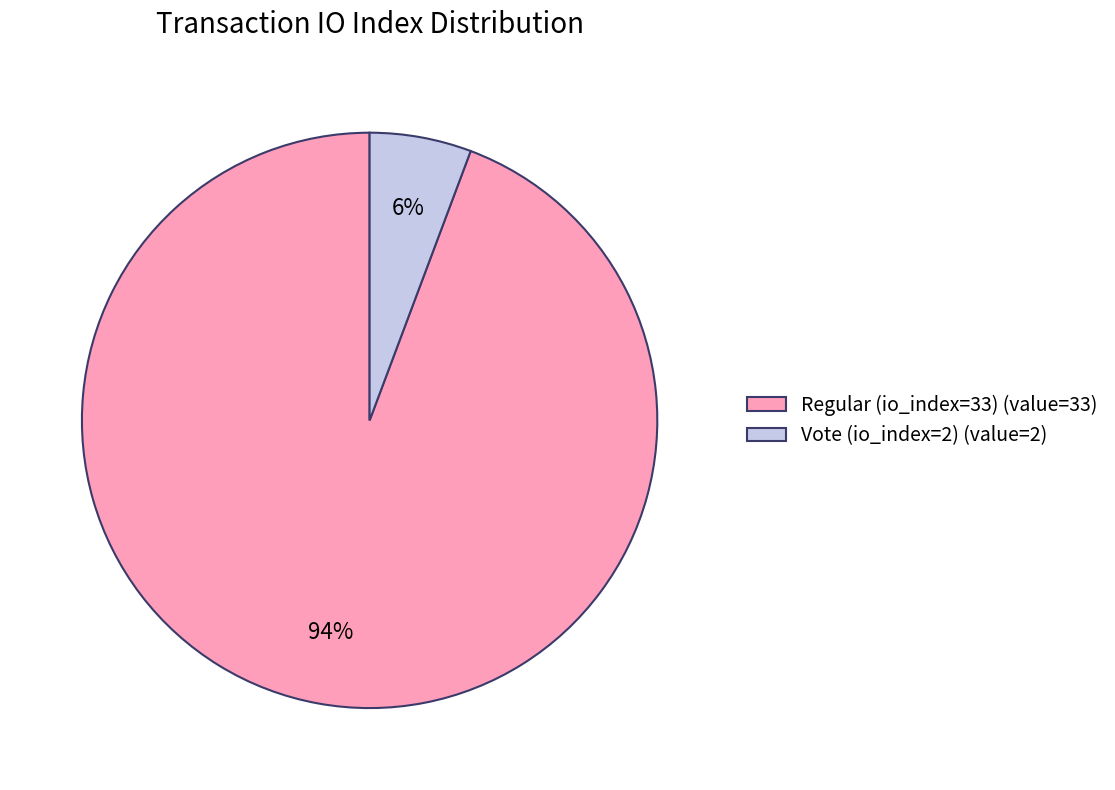

Is it true that Regular (io_index=33) is 94% of the pie?

True